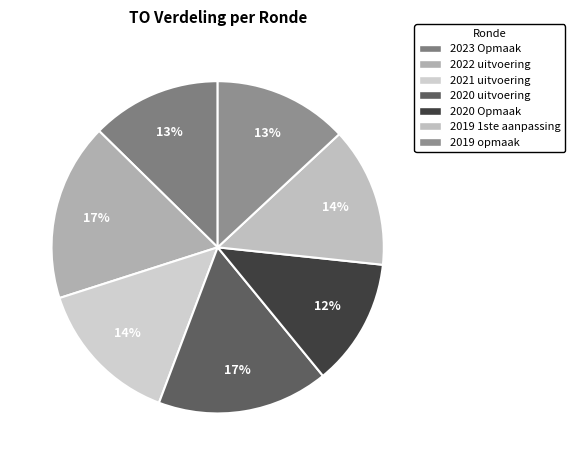

Which slice is the smallest?

2020 Opmaak